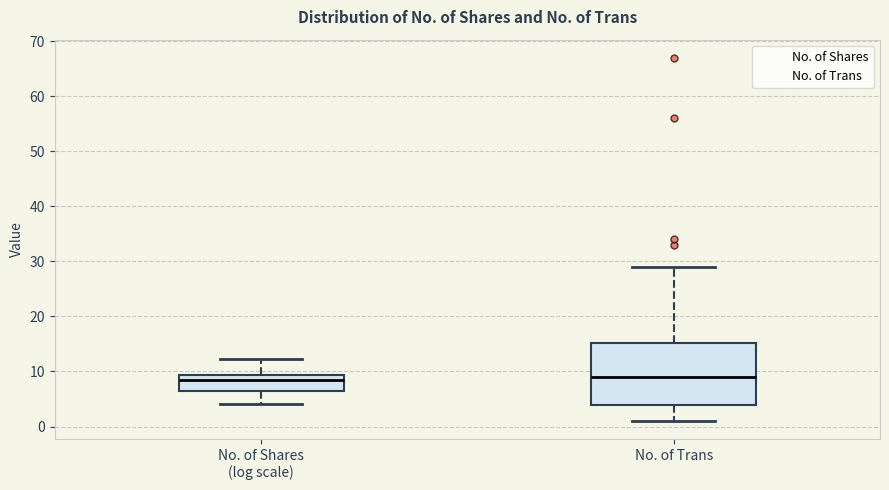

Reading left to right, read every box against the y-axis: the position of its median line, the range the box covers, and the ends of its whiskers. The values are not printed on the chart, so give them approximately, as read against the axis.

No. of Shares (log scale): median 8, box 6 to 9, whiskers 4 to 12
No. of Trans: median 9, box 4 to 15, whiskers 1 to 29